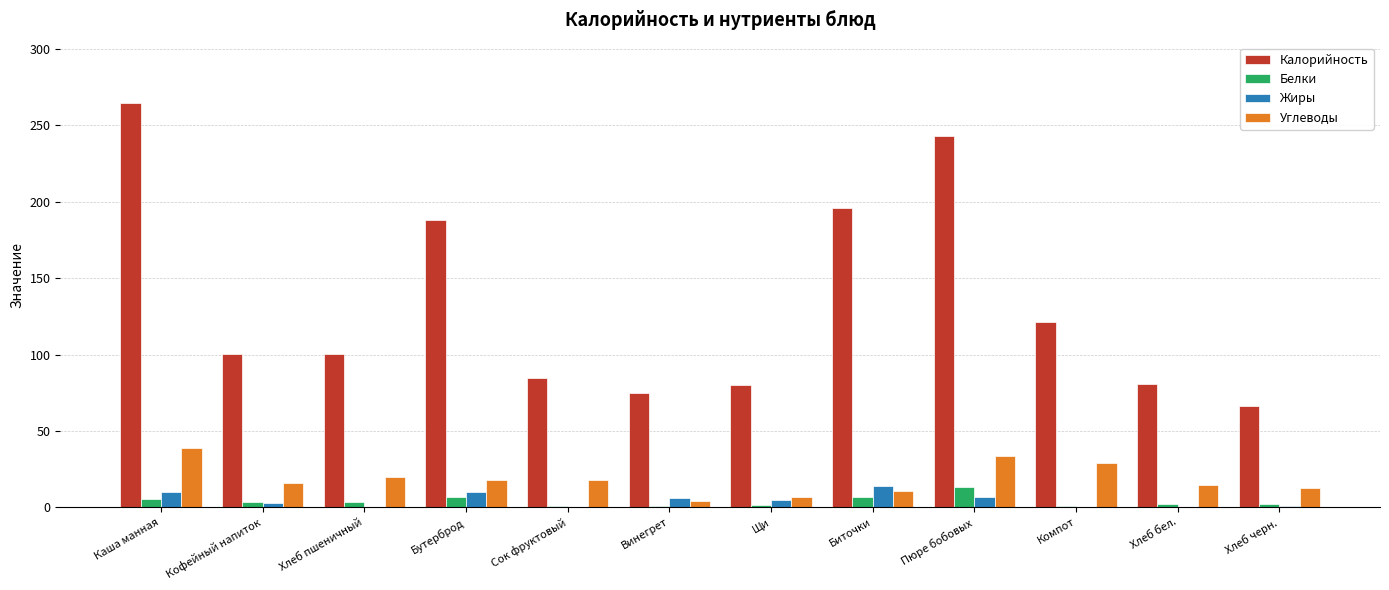

What is the spread (max minus min) of values at Пюре бобовых?

236.4